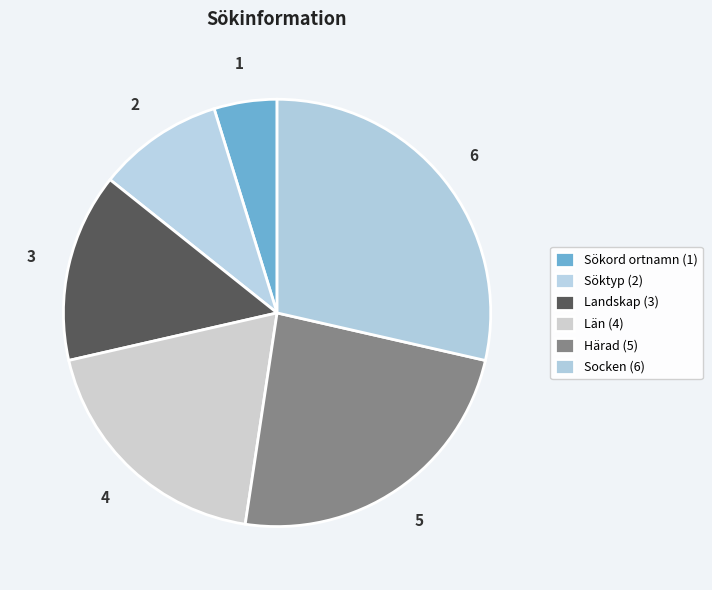

How many slices are in this pie chart?

6